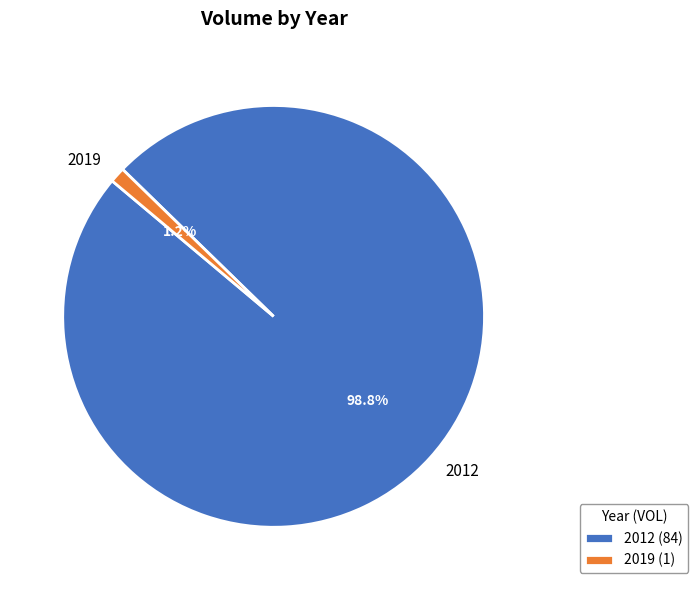

Rank the categories by value from lowest to highest.

2019, 2012